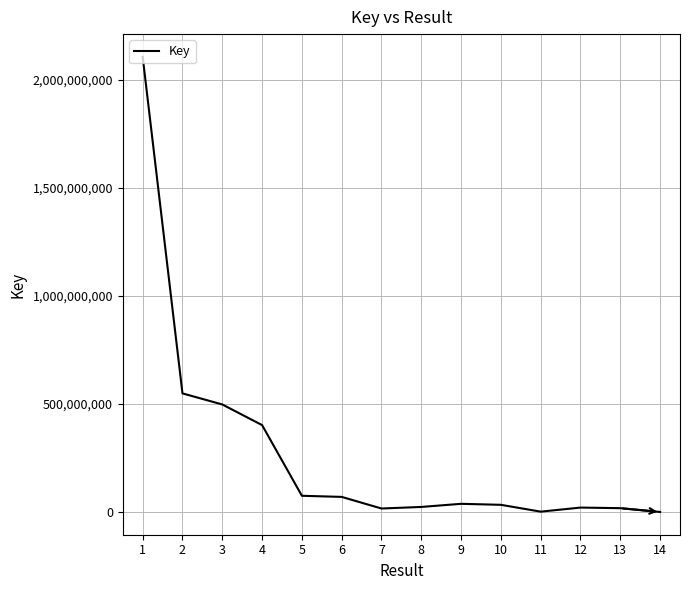

What is the difference between the values at 9 and 3?

459611821